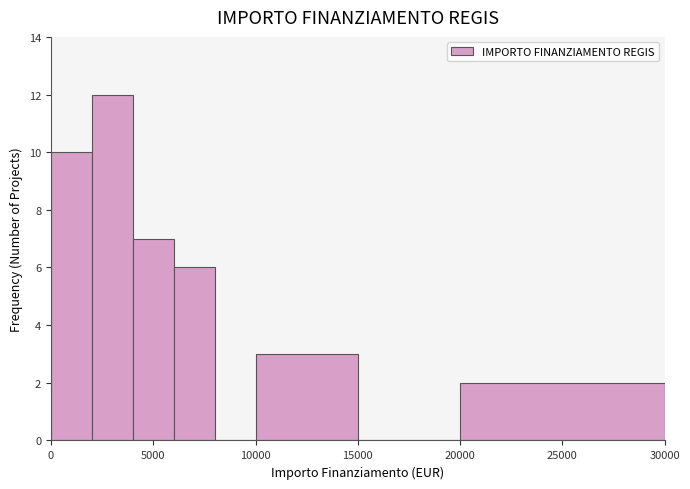

Reading left to right, transcribe this chart: for each bar, give the range it covers on the x-axis and its height. The values are not printed on the chart, so give them approximately, as read against the axis.

0 to 2000: 10
2000 to 4000: 12
4000 to 6000: 7
6000 to 8000: 6
8000 to 10000: 0
10000 to 15000: 3
15000 to 20000: 0
20000 to 30000: 2